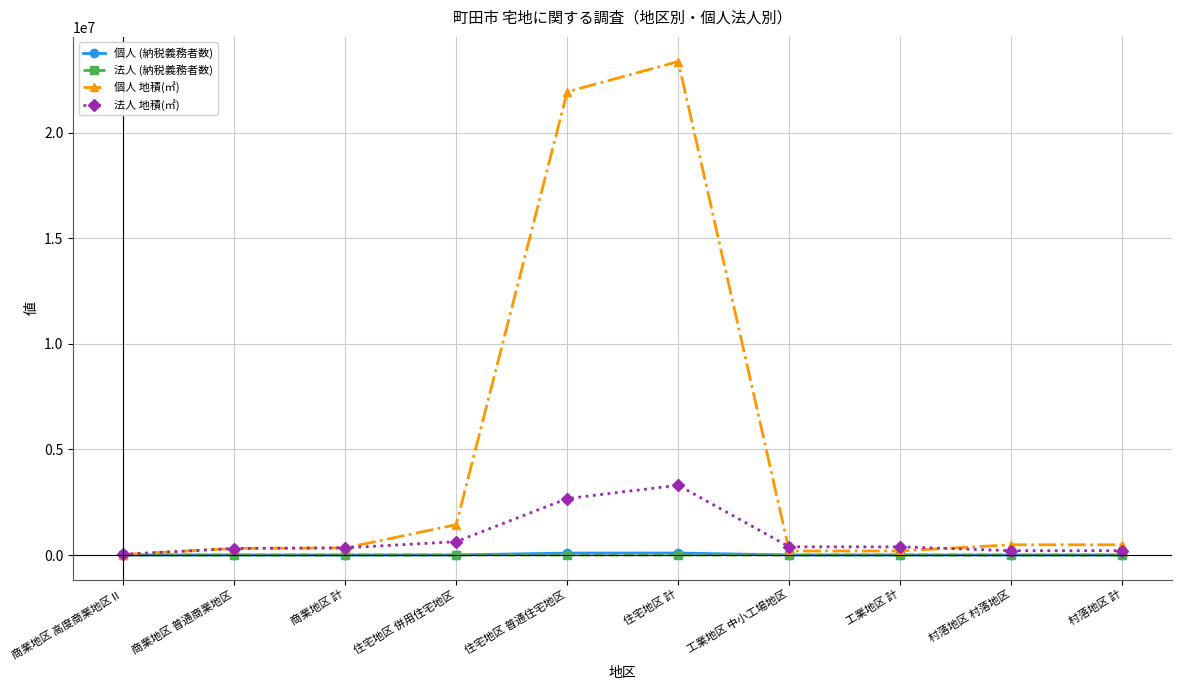

What is the sum of all 個人 (納税義務者数) values?

192132